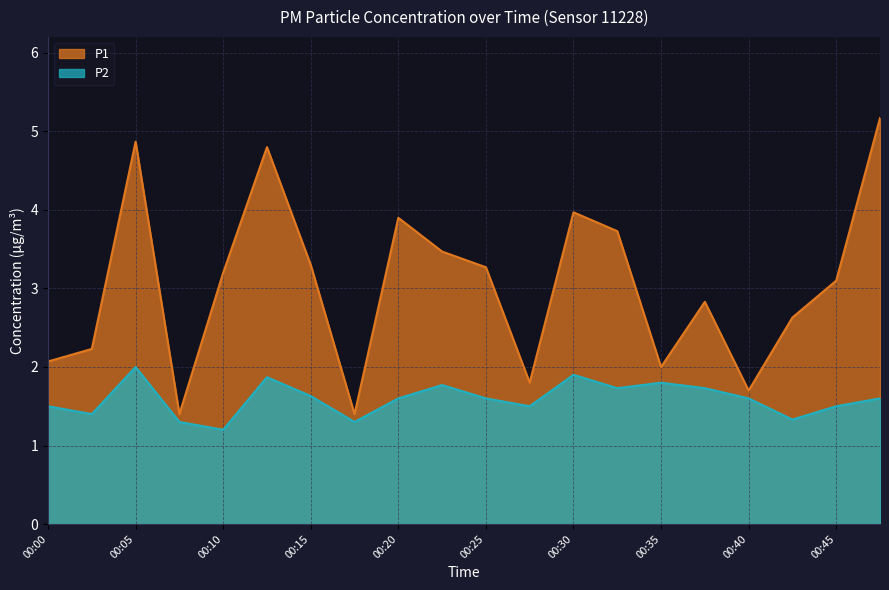

True or false: P2 and P1 cross at least once.

False